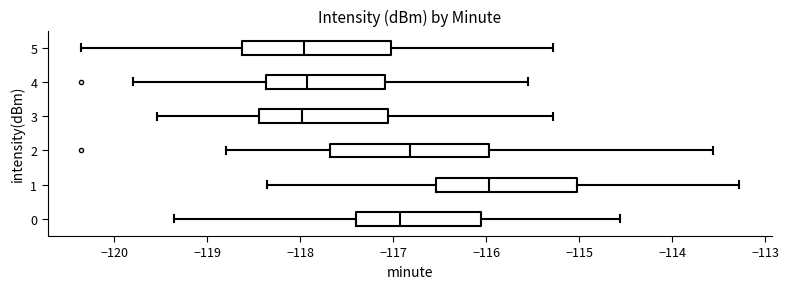

Where is the right edge of the box at y = 4 on the x-axis? The values are not printed on the chart, so give them approximately, as read against the axis.

-117.1